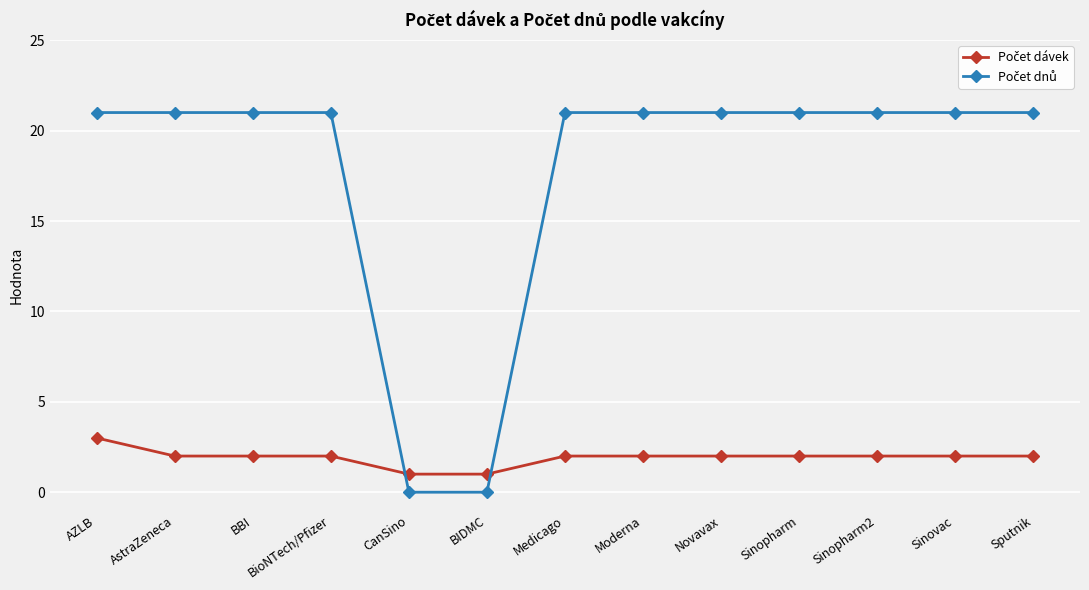

What is the label of the 13th point from the right?

AZLB